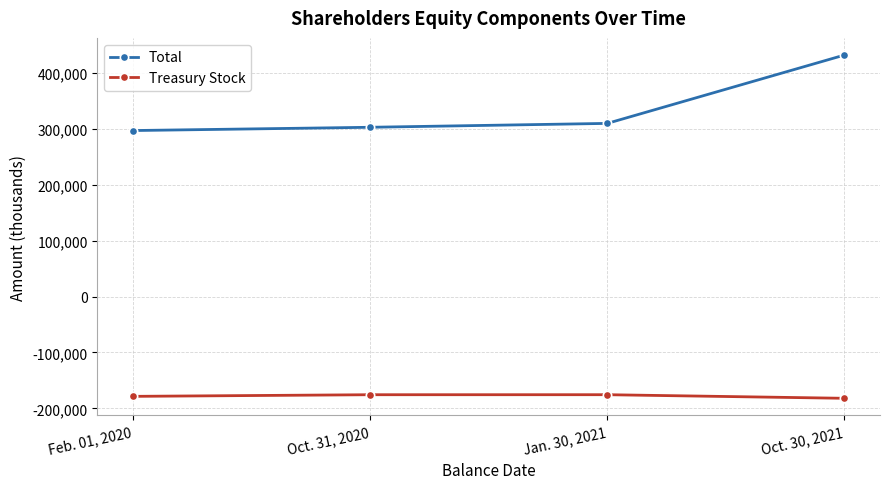

How many data points in Total are less than 310176?

2